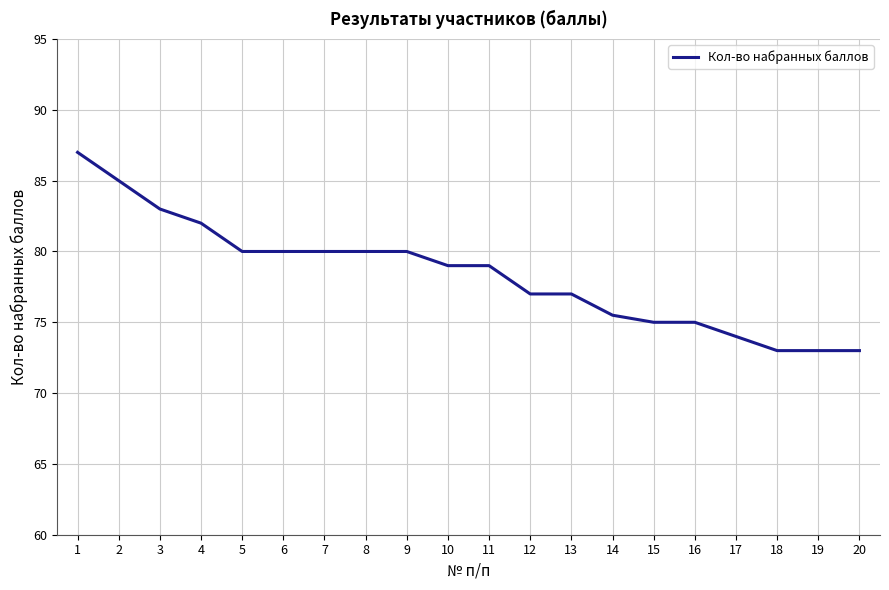

Which label corresponds to the largest value in the chart?

1